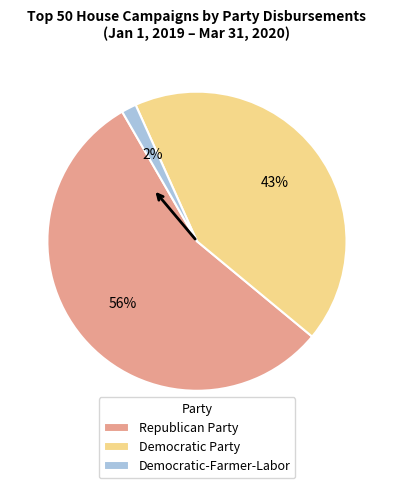

To the nearest percent, what is the average slice percentage?

33%